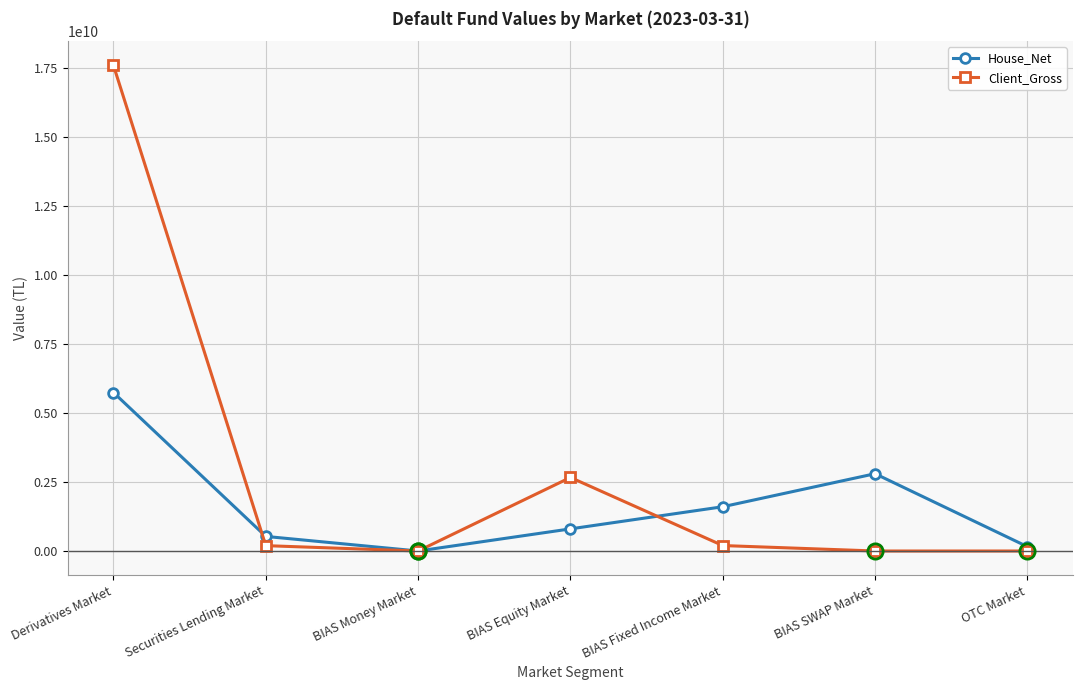

What is the greatest value displayed?

17587499025.4